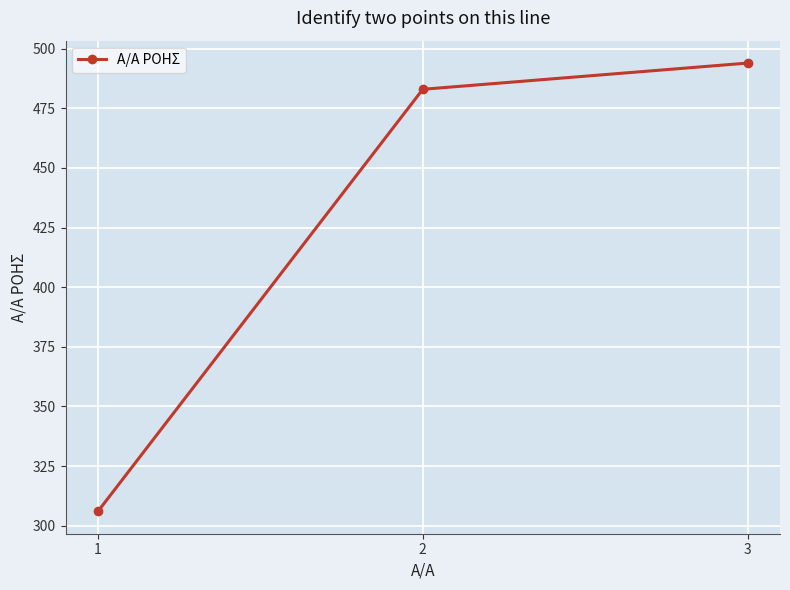

Rank the categories by value from lowest to highest.

1, 2, 3